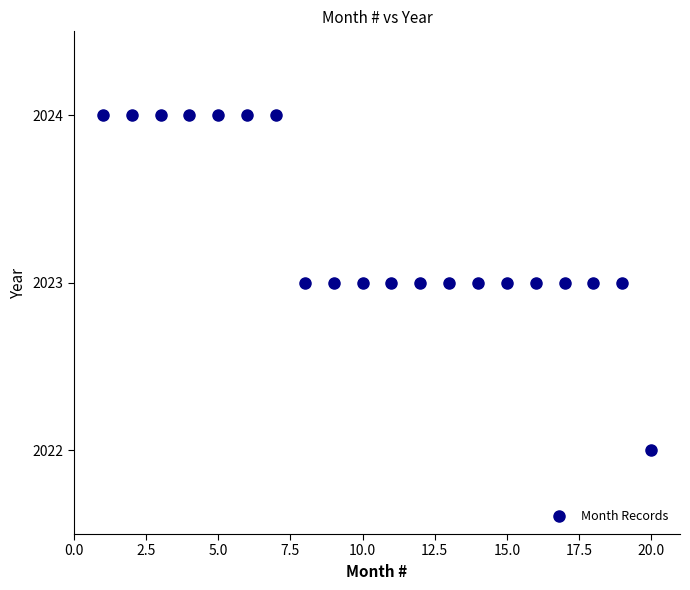

What is the range of X values (max minus min)?

19